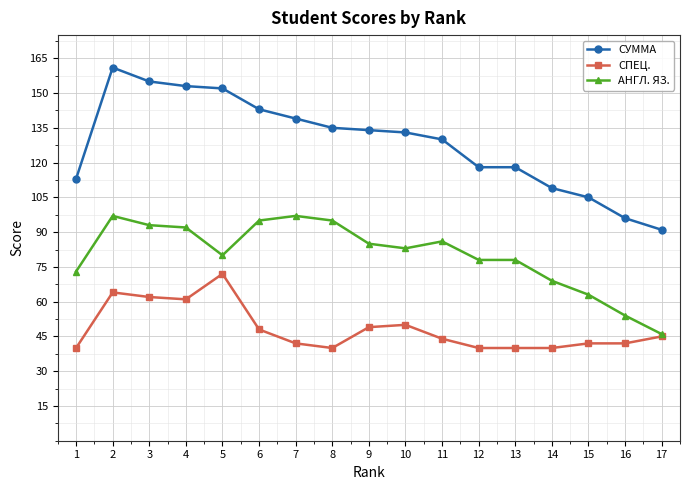

What is the sum of all СУММА values?

2185